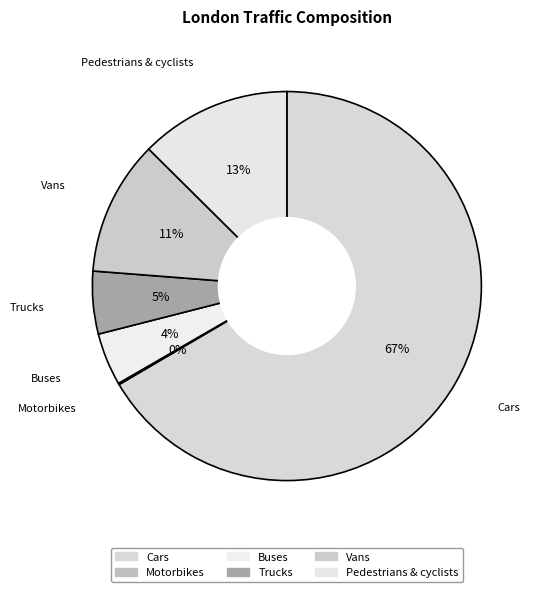

To the nearest percent, what is the average slice percentage?

17%